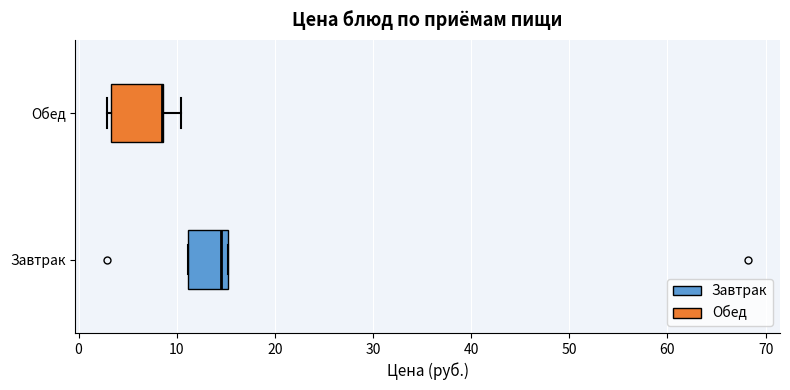

Which box is the widest, from its left edge to its right edge?

Обед